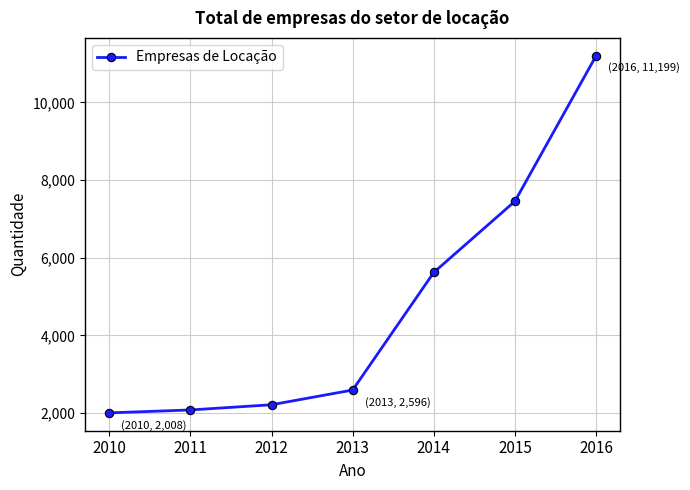

What is the maximum value shown in the chart?

11199